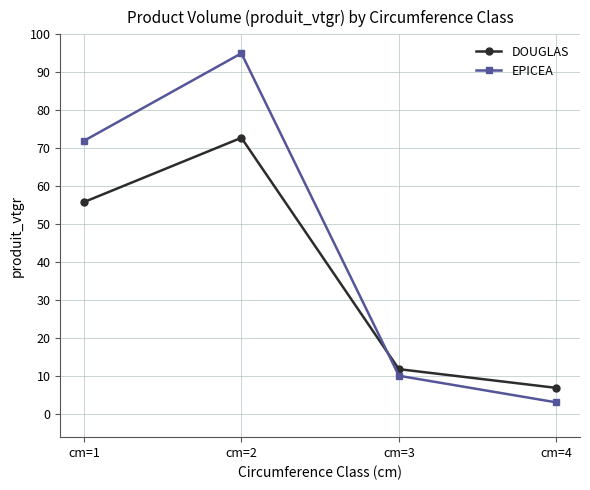

How many intersections are there between DOUGLAS and EPICEA?

1